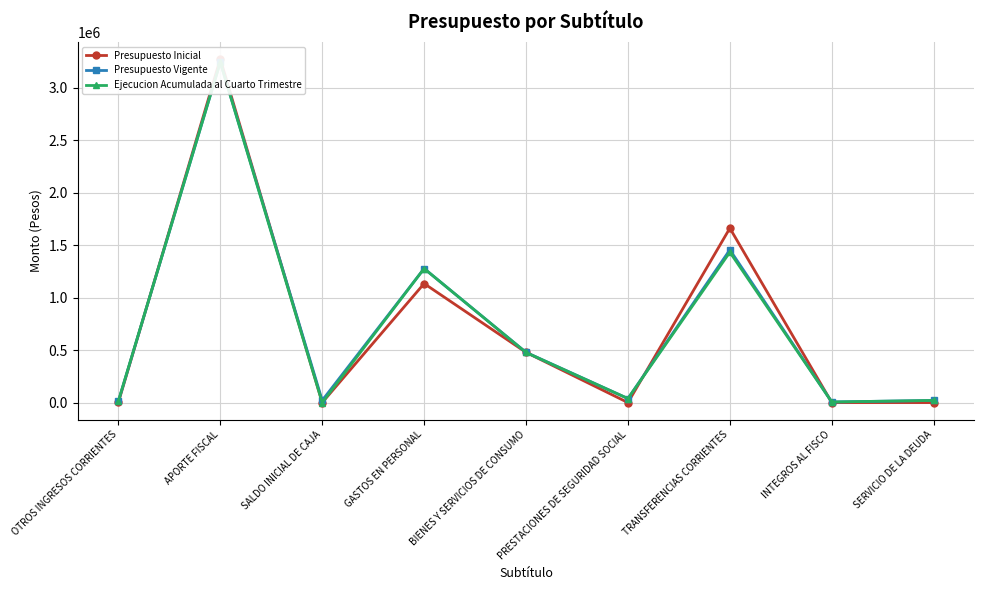

Rank the series at SERVICIO DE LA DEUDA from lowest to highest value.

Presupuesto Inicial, Ejecucion Acumulada al Cuarto Trimestre, Presupuesto Vigente